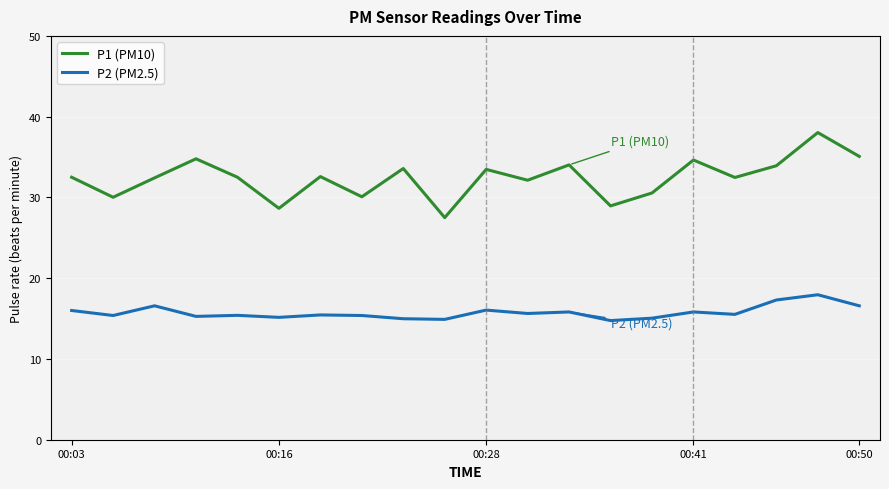

True or false: P1 (PM10) and P2 (PM2.5) cross at least once.

False